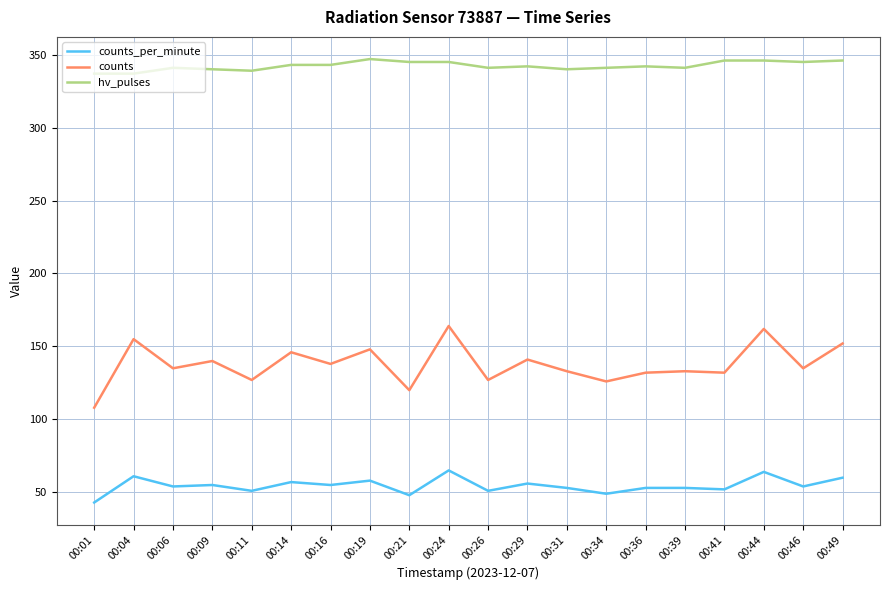

True or false: counts and hv_pulses intersect in this chart.

False